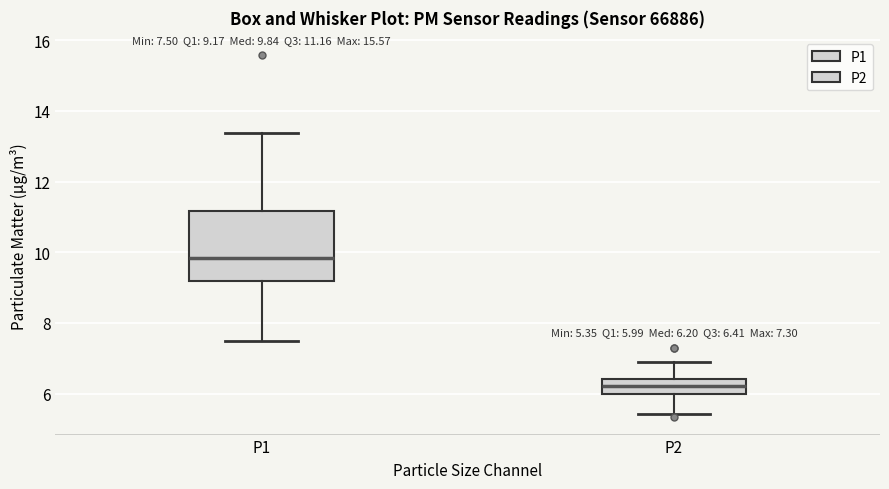

Comparing the boxes themselves (not the whiskers), which one is the tallest?

P1